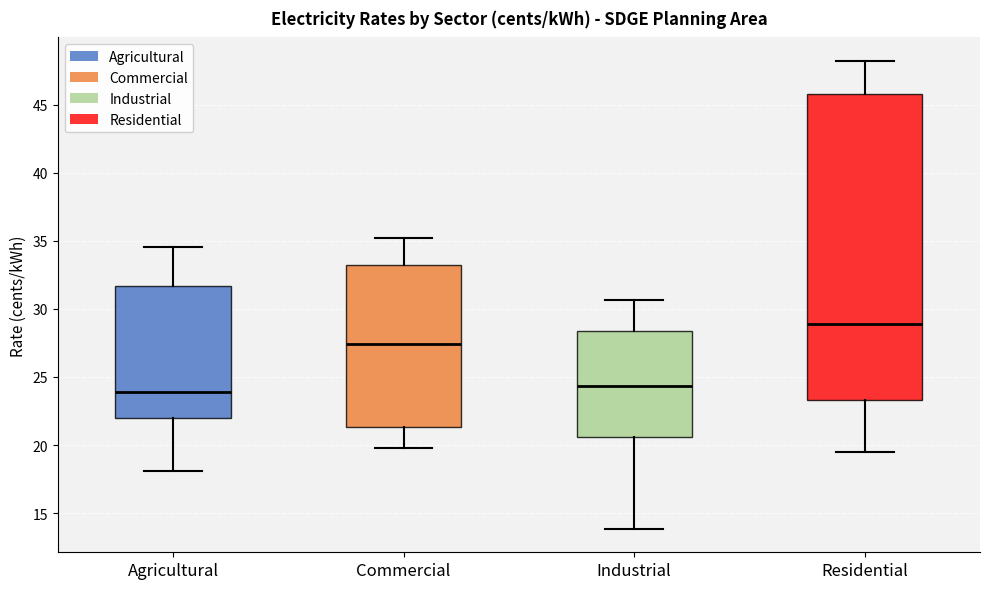

Reading left to right, transcribe this box plot: for each box, give where its median line is, the range the box spans, and where its two whiskers end, as read against the y-axis. The values are not printed on the chart, so give them approximately, as read against the axis.

Agricultural: median 24.0, box 22.0 to 31.5, whiskers 18.0 to 34.5
Commercial: median 27.5, box 21.5 to 33.0, whiskers 19.5 to 35.0
Industrial: median 24.5, box 20.5 to 28.5, whiskers 14.0 to 30.5
Residential: median 29.0, box 23.5 to 46.0, whiskers 19.5 to 48.0